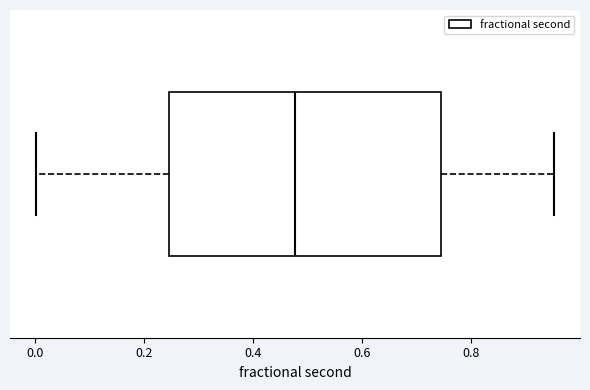

Where does the right whisker of the box end on the x-axis? The values are not printed on the chart, so give them approximately, as read against the axis.

0.96